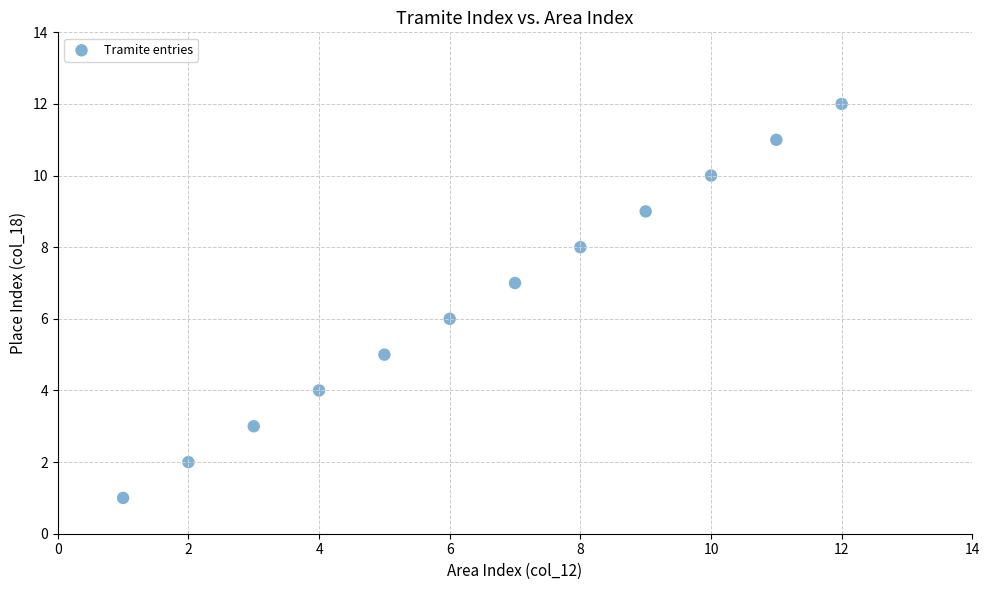

What is the average X value?

6